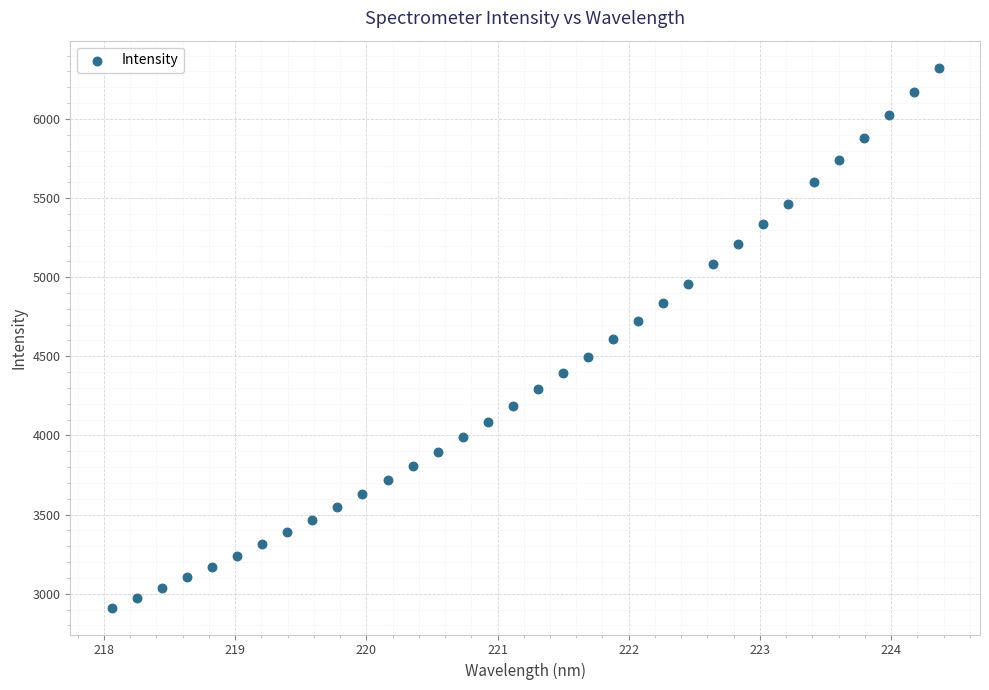

What is the range of X values (max minus min)?

6.3